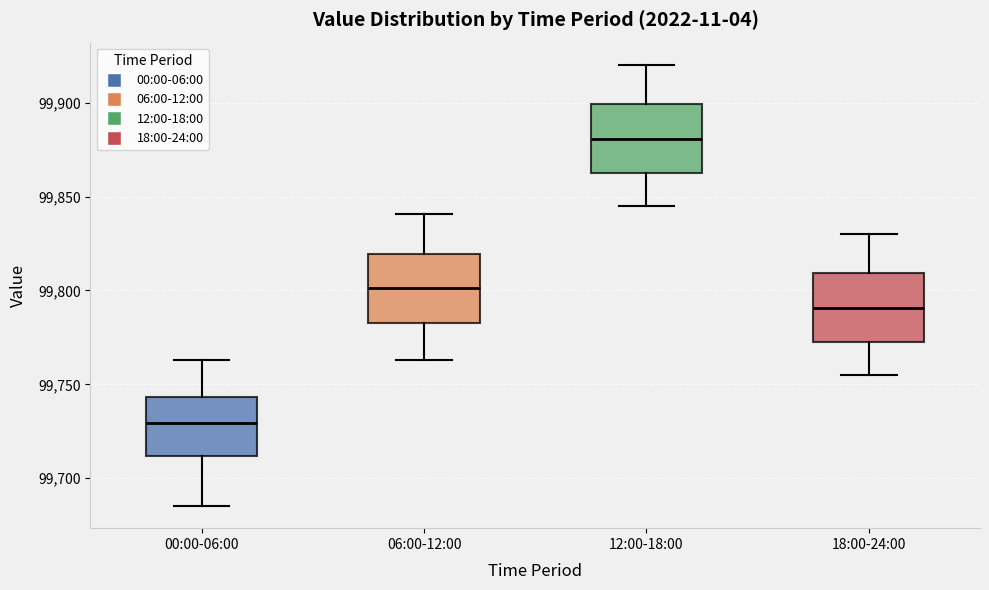

Reading left to right, transcribe this box plot: for each box, give where its median line is, the range the box spans, and where its two whiskers end, as read against the y-axis. The values are not printed on the chart, so give them approximately, as read against the axis.

00:00-06:00: median 99730, box 99710 to 99745, whiskers 99685 to 99765
06:00-12:00: median 99800, box 99785 to 99820, whiskers 99765 to 99840
12:00-18:00: median 99880, box 99865 to 99900, whiskers 99845 to 99920
18:00-24:00: median 99790, box 99775 to 99810, whiskers 99755 to 99830